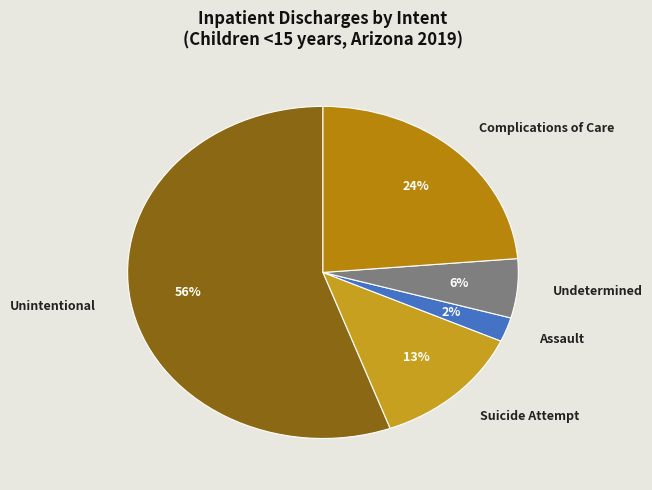

Between Assault and Suicide Attempt, which is larger?

Suicide Attempt